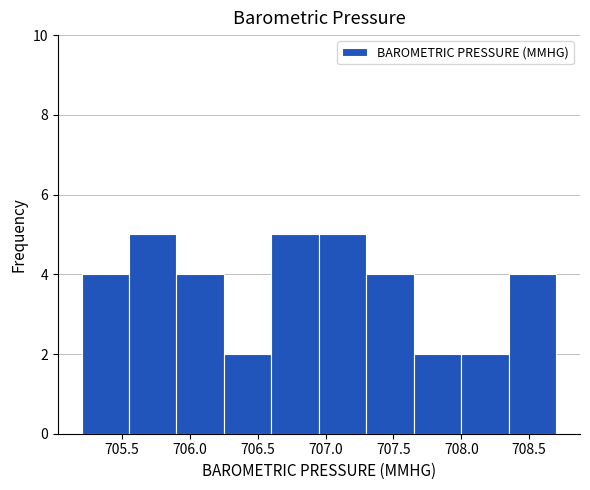

How tall is the bar that spans 705.90 to 706.25 on the x-axis? The values are not printed on the chart, so give them approximately, as read against the axis.

4